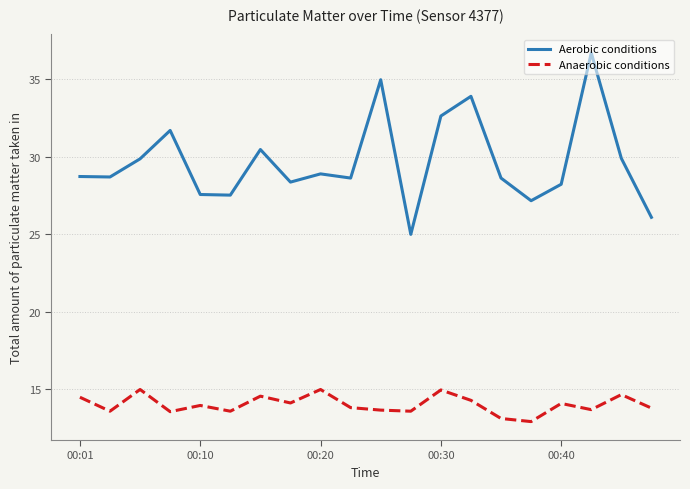

What is the difference between the maximum and minimum values in the Anaerobic conditions series?

2.1